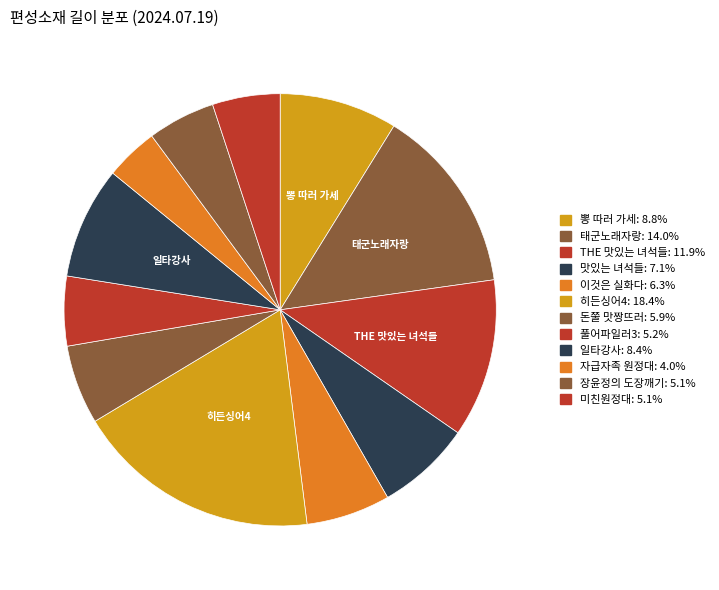

Is there a majority slice in this chart?

No